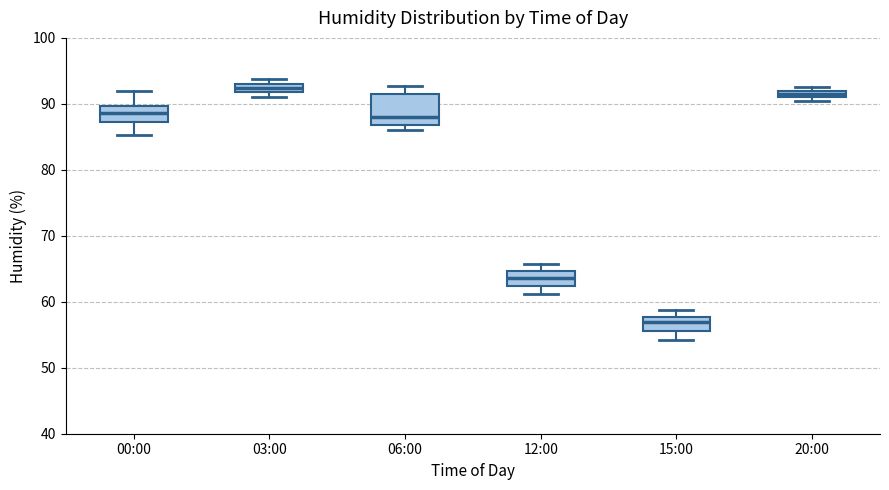

Where is the lower edge of the box for 03:00 on the y-axis? The values are not printed on the chart, so give them approximately, as read against the axis.

92